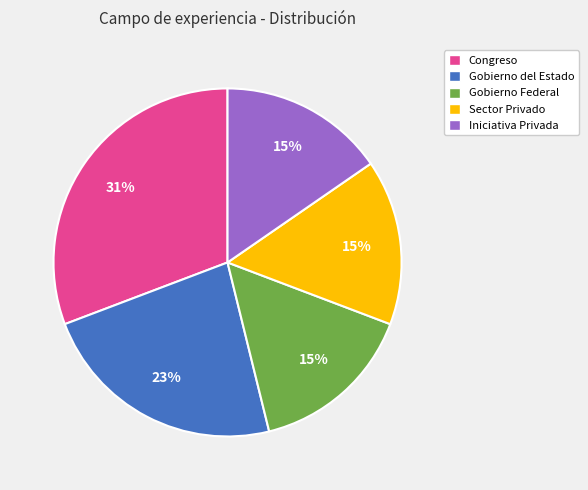

To the nearest percent, what percentage of the pie is Gobierno Federal?

15%